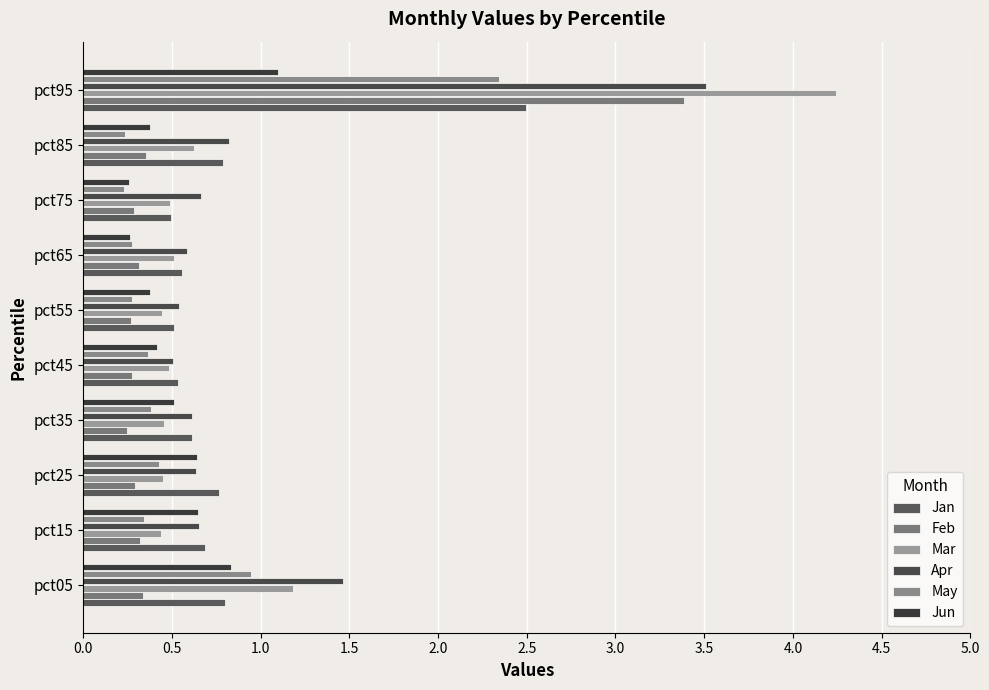

How many distinct data groups are displayed?

6